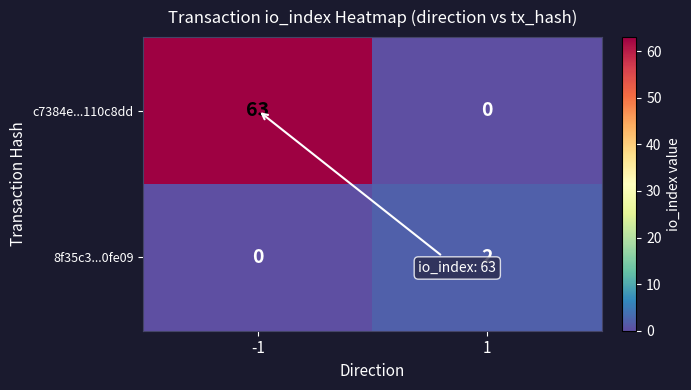

What is the sum of the c7384e...110c8dd values at 1 and -1?

63